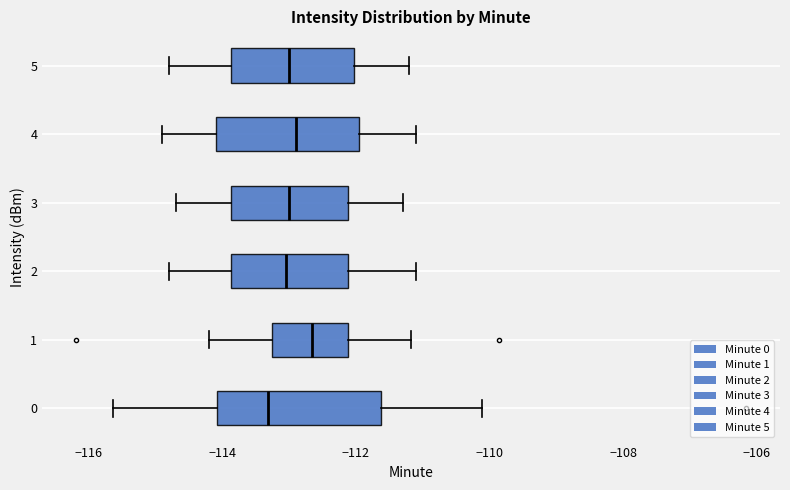

Which box is the widest, from its left edge to its right edge?

0